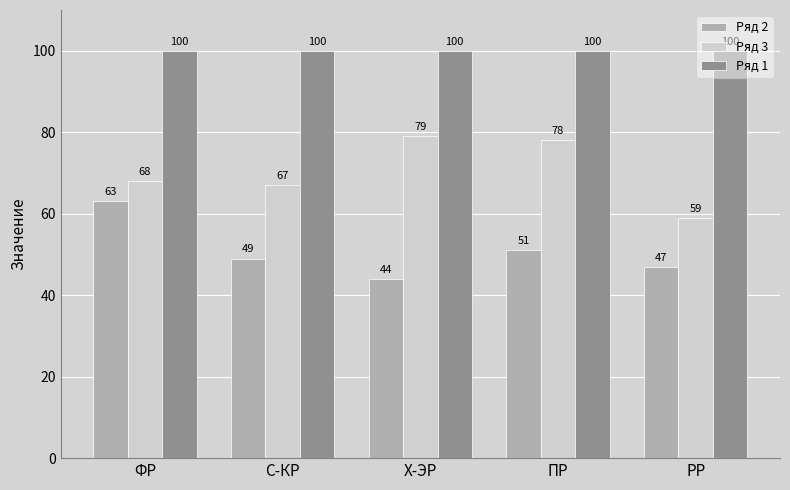

Which series has the largest total across all categories?

Ряд 1